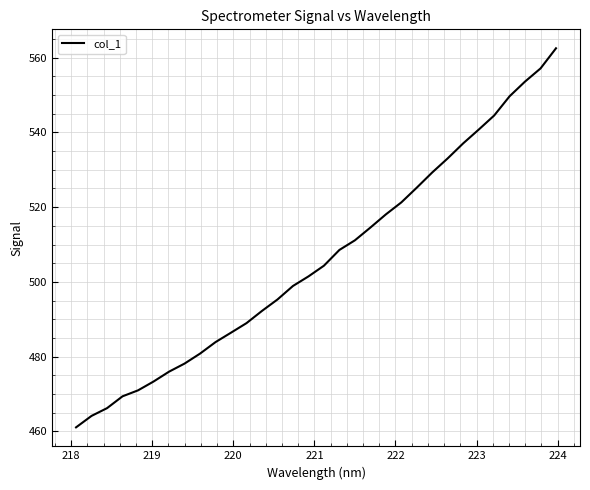

What is the minimum value shown in the chart?

461.1